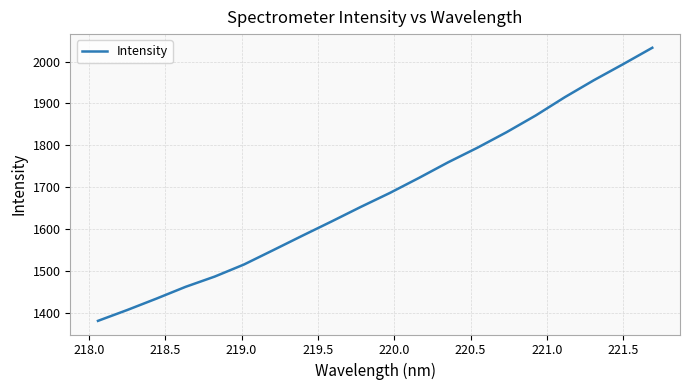

Count the number of categories in the chart.

20